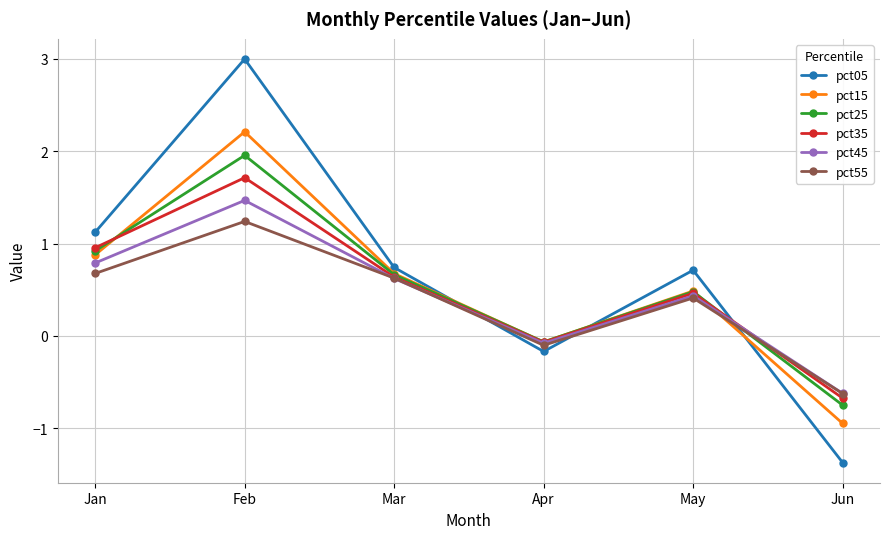

What is the spread (max minus min) of values at May?

0.3